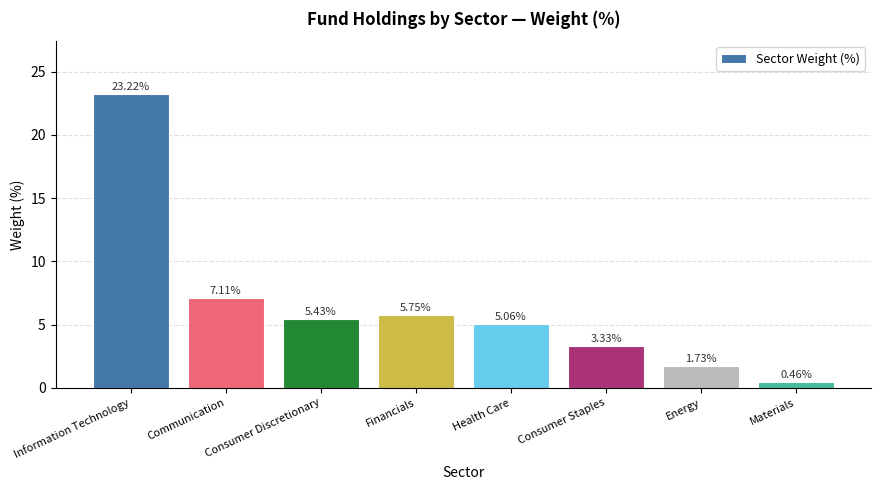

List the labels in order of value, smallest first.

Materials, Energy, Consumer Staples, Health Care, Consumer Discretionary, Financials, Communication, Information Technology